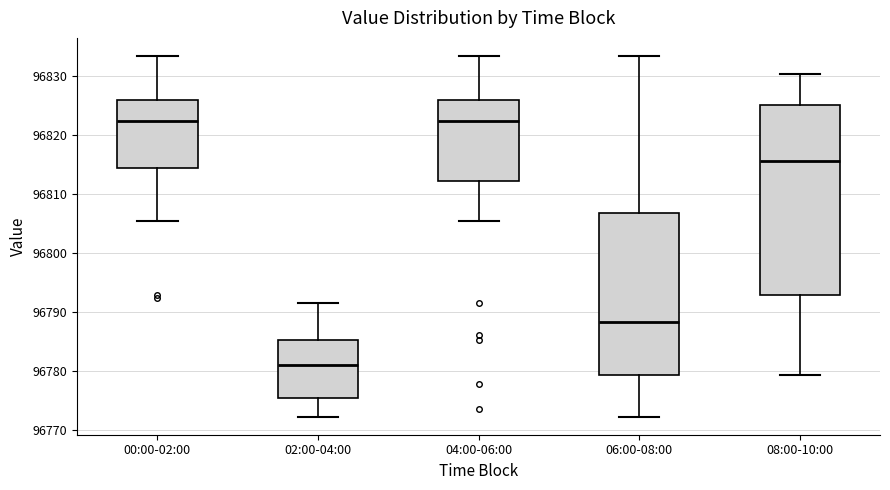

Reading left to right, transcribe this box plot: for each box, give where its median line is, the range the box spans, and where its two whiskers end, as read against the y-axis. The values are not printed on the chart, so give them approximately, as read against the axis.

00:00-02:00: median 96822, box 96815 to 96826, whiskers 96805 to 96833
02:00-04:00: median 96781, box 96775 to 96785, whiskers 96772 to 96792
04:00-06:00: median 96822, box 96812 to 96826, whiskers 96805 to 96833
06:00-08:00: median 96788, box 96779 to 96807, whiskers 96772 to 96833
08:00-10:00: median 96816, box 96793 to 96825, whiskers 96779 to 96830